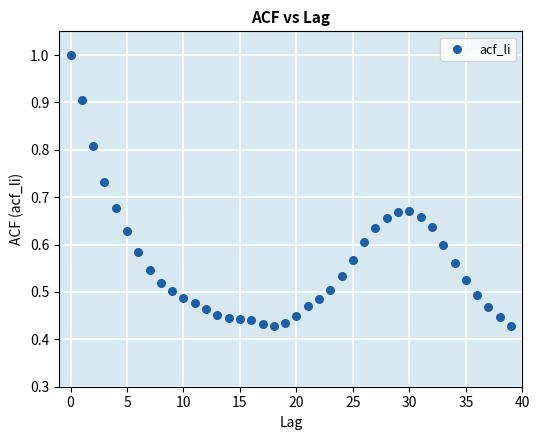

Count the number of points in this scatter plot.

40